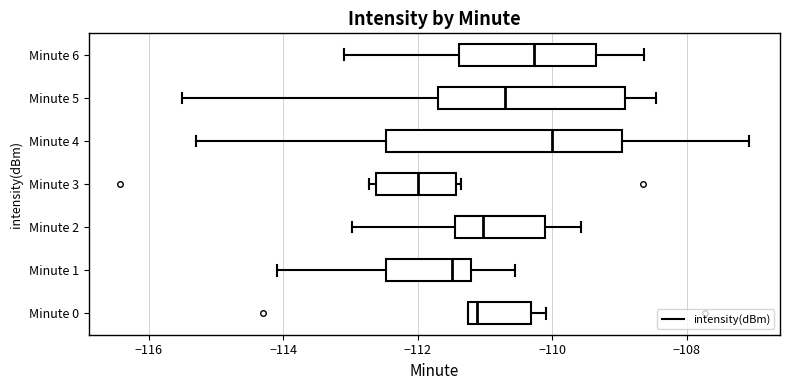

Reading bottom to top, transcribe this box plot: for each box, give where its median line is, the range the box spans, and where its two whiskers end, as read against the x-axis. The values are not printed on the chart, so give them approximately, as read against the axis.

Minute 0: median -111.2 (just right of the box's left edge), box -111.2 to -110.4, whiskers -111.2 to -110.0
Minute 1: median -111.4, box -112.4 to -111.2, whiskers -114.0 to -110.6
Minute 2: median -111.0, box -111.4 to -110.2, whiskers -113.0 to -109.6
Minute 3: median -112.0, box -112.6 to -111.4, whiskers -112.8 to -111.4 (just right of the box's right edge)
Minute 4: median -110.0, box -112.4 to -109.0, whiskers -115.2 to -107.0
Minute 5: median -110.8, box -111.6 to -109.0, whiskers -115.6 to -108.4
Minute 6: median -110.2, box -111.4 to -109.4, whiskers -113.0 to -108.6